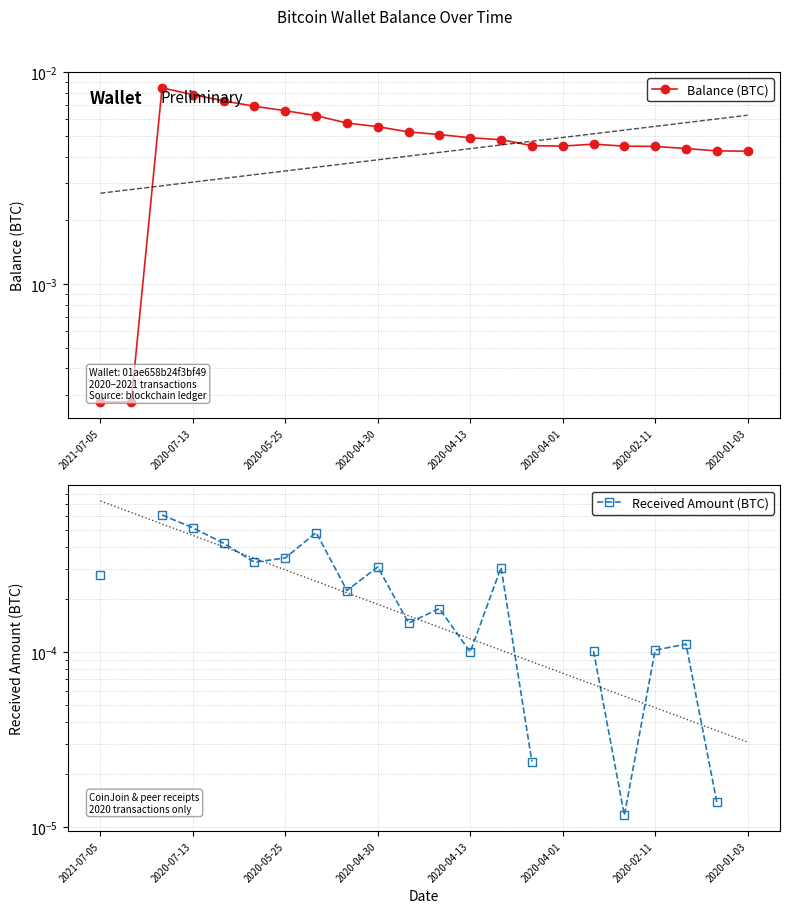

The value of Balance (BTC) at 13 is 0.0. True or false?

False